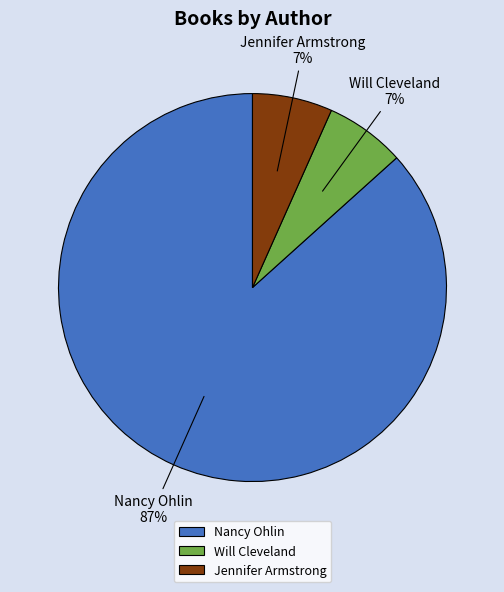

Which category accounts for the majority?

Nancy Ohlin